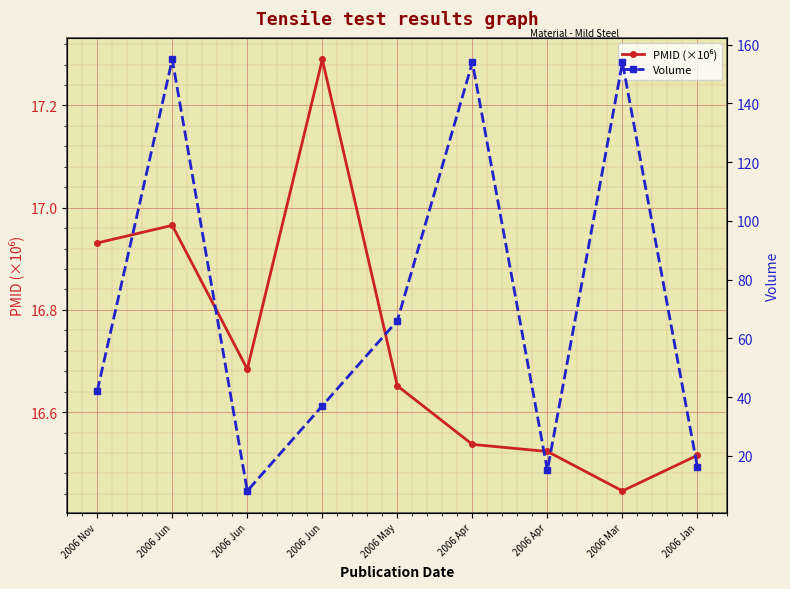

The value of PMID (×10⁶) at 2006 Jun is 10.2. True or false?

False